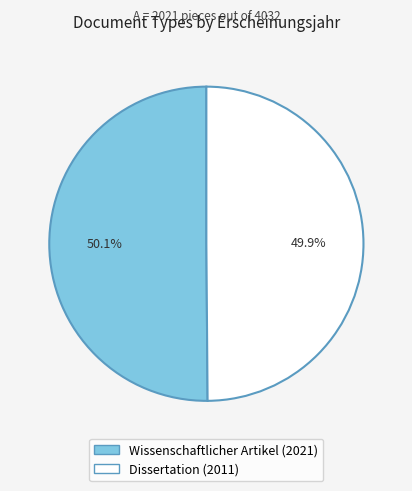

True or false: Dissertation accounts for 61% of the total.

False